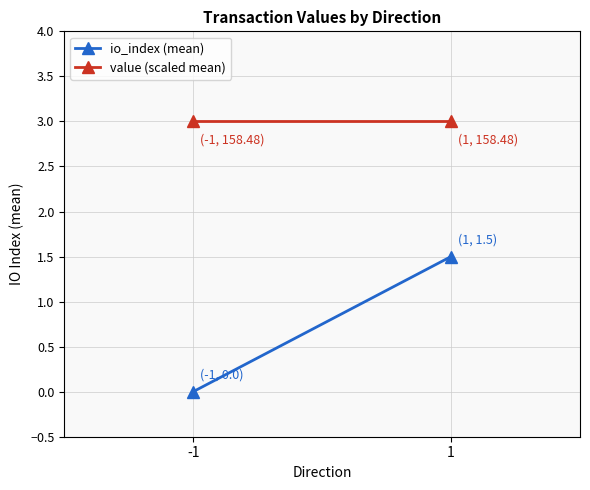

Is it true that value (scaled mean) equals 4.7 at 1?

False